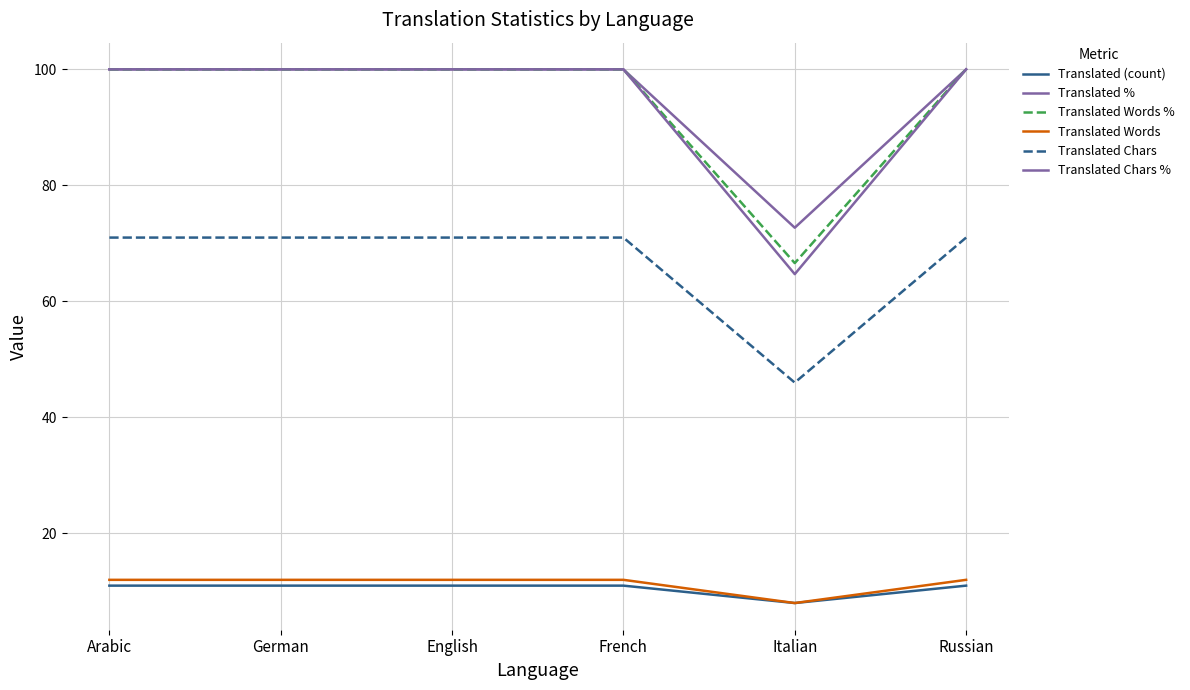

How many lines are shown in the chart?

6